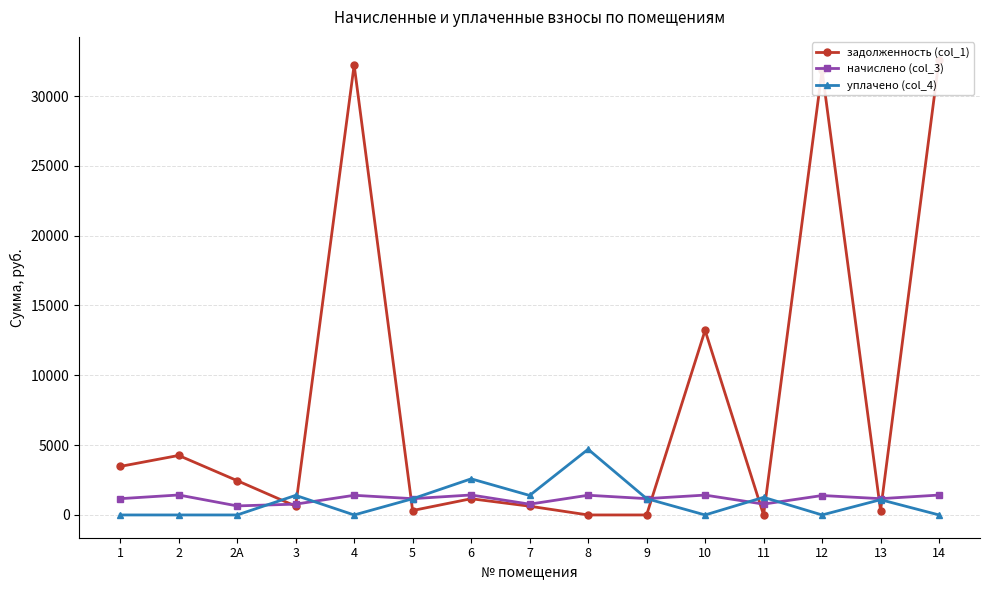

Reading left to right, what are all the values shown in this chart?

задолженность (col_1): 3474.9	4261.4	2457.0	629.6	32219.3	318.0	1162.2	627.6	0.0	0.0	13220.8	0.0	31835.0	315.0	32603.5
начислено (col_3): 1166.4	1430.4	648.0	775.2	1408.8	1166.4	1430.4	772.8	1411.2	1168.8	1423.2	777.6	1392.0	1166.4	1425.6
уплачено (col_4): 0.0	0.0	0.0	1402.0	0.0	1161.5	2587.4	1397.6	4704.0	1169.0	0.0	1263.0	0.0	1093.0	0.0